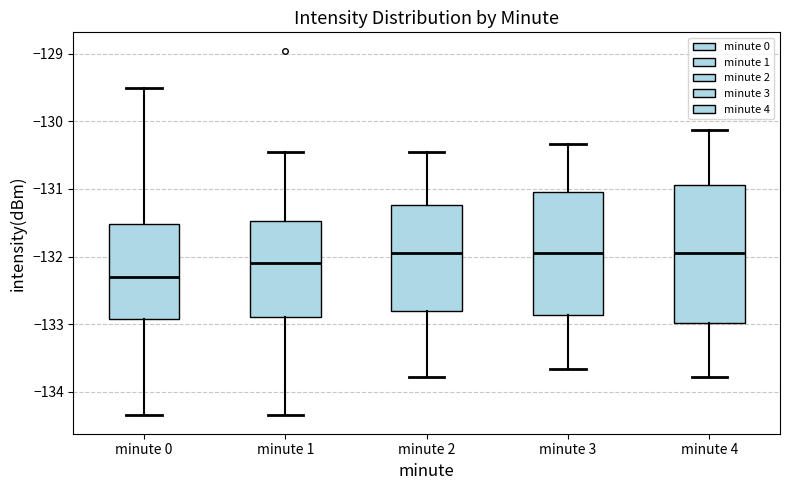

Which box's median line is the lowest?

minute 0